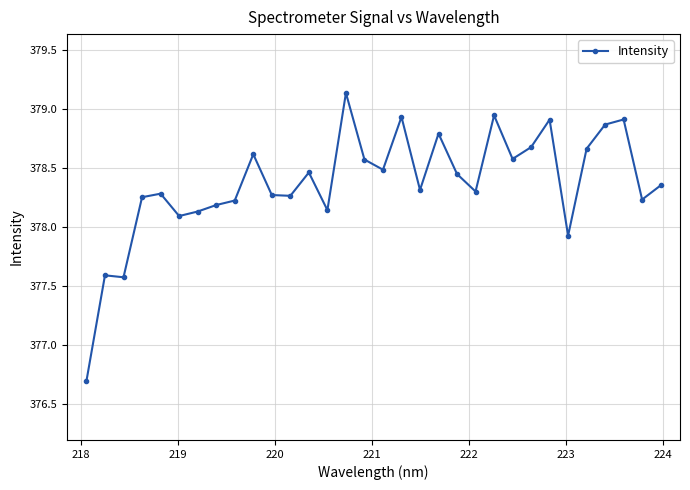

What is the difference between the maximum and minimum values?

2.4